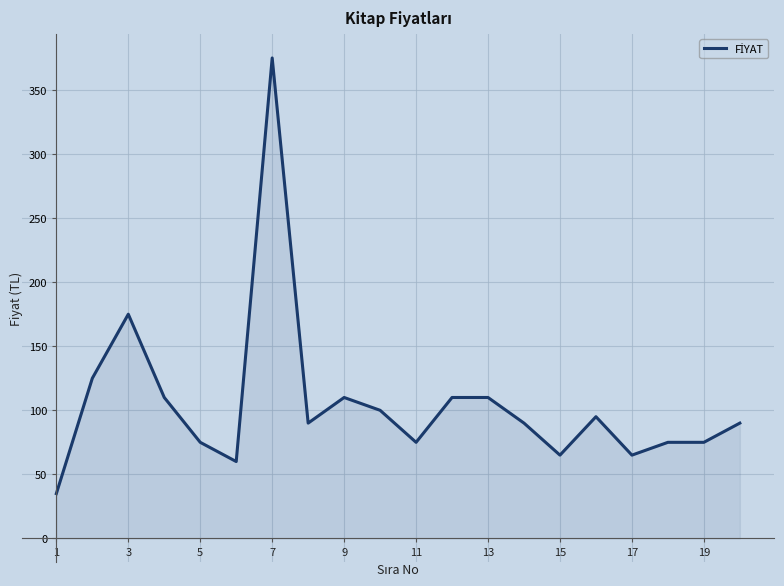

What is the maximum value shown in the chart?

375